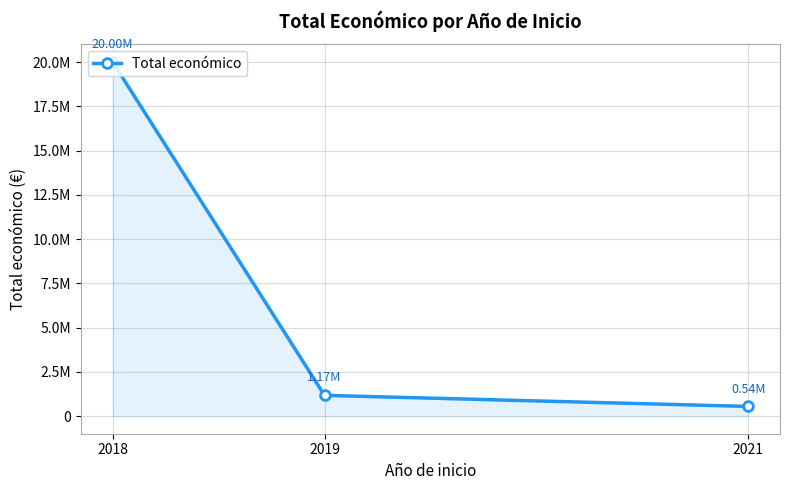

What is the difference between the maximum and second lowest values?

18834535